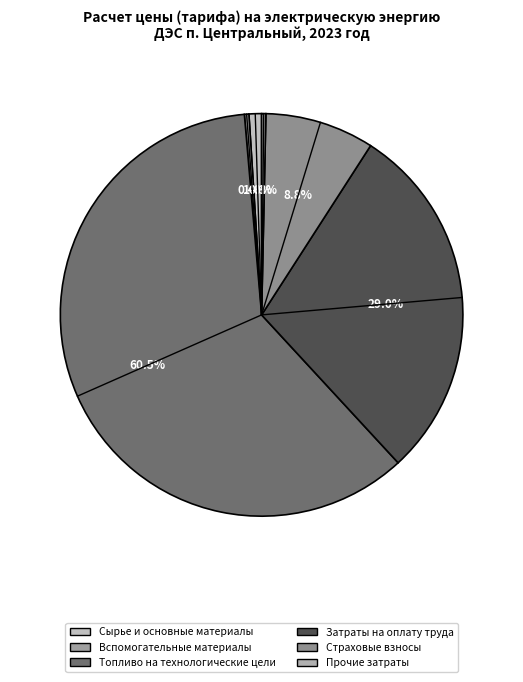

True or false: Затраты на оплату труда accounts for 29% of the total.

True